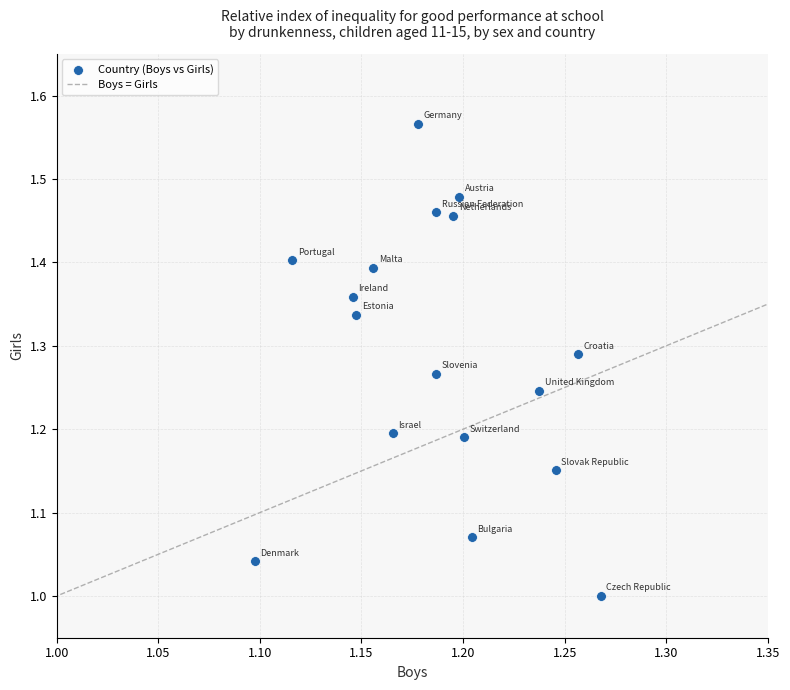

What is the range of Y values (max minus min)?

0.6